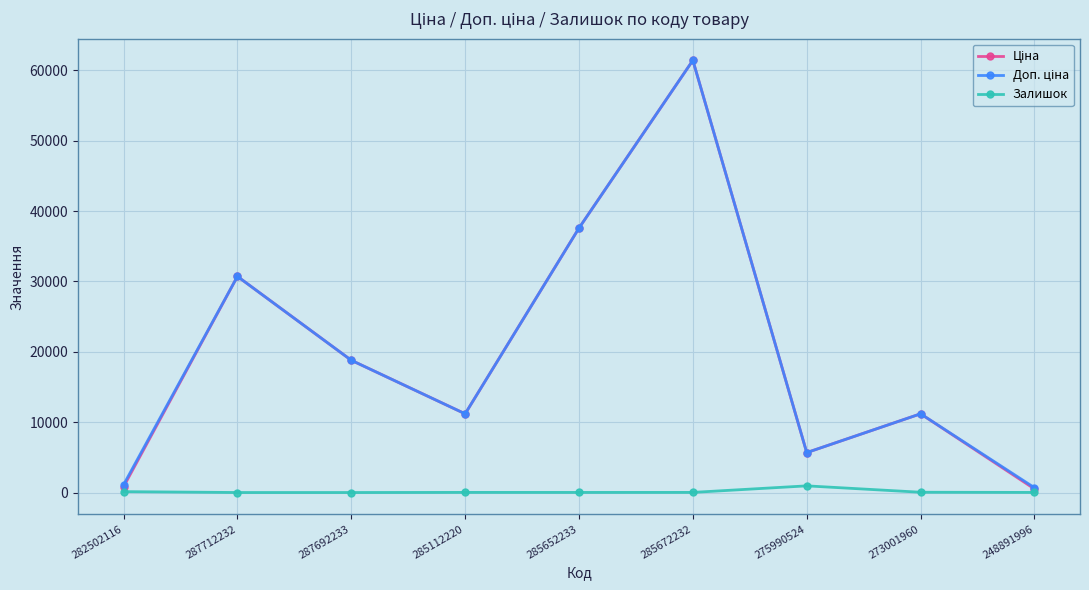

What is the maximum value shown in the chart?

61434.3